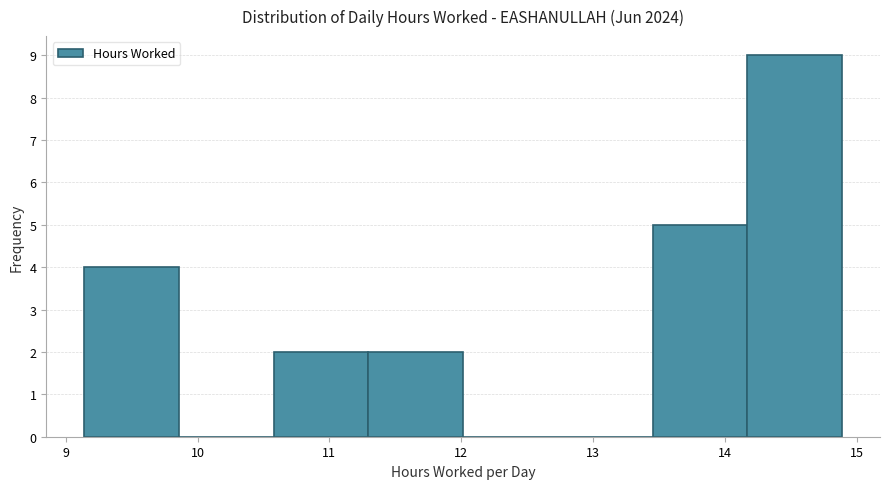

What is the height of the bar covering 9.1 to 9.9 on the x-axis? Neither the bar edges nor the heights are printed on the chart, so give them approximately, as read against the axes.

4